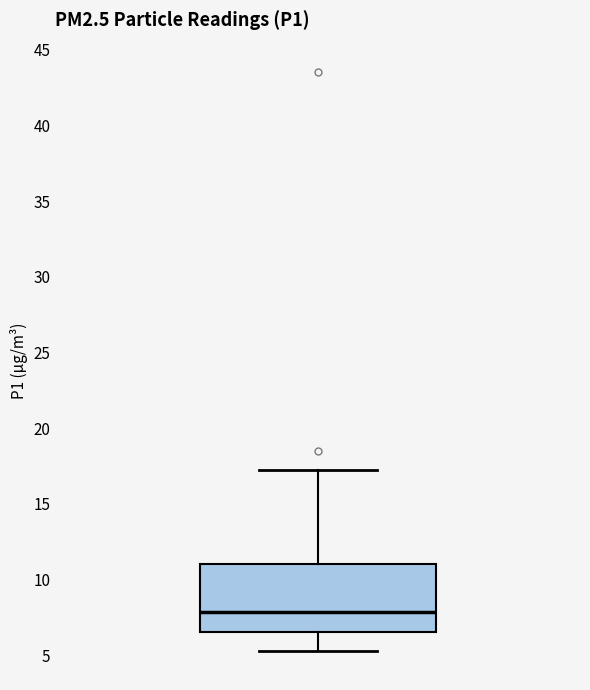

Transcribe this box plot: give where the median line is, the range the box spans, and where the two whiskers end, as read against the y-axis. The values are not printed on the chart, so give them approximately, as read against the axis.

median 8.0, box 6.5 to 11.0, whiskers 5.5 to 17.0